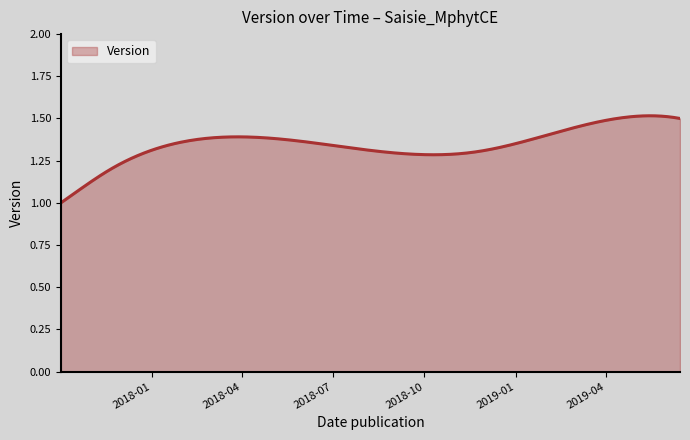

What is the difference between the maximum and minimum values?

0.5